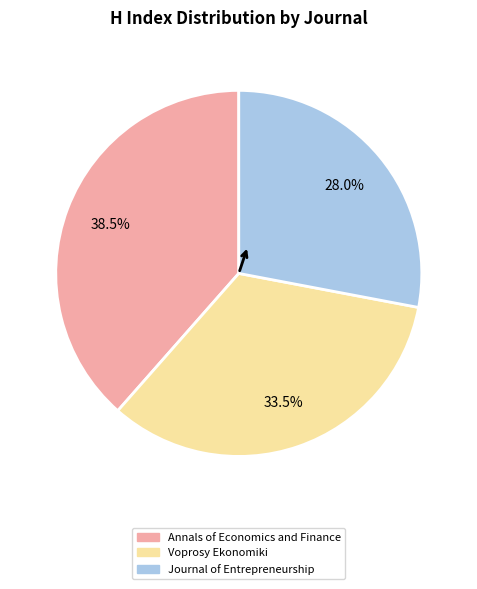

Does Journal of Entrepreneurship account for over 50% of the chart?

No